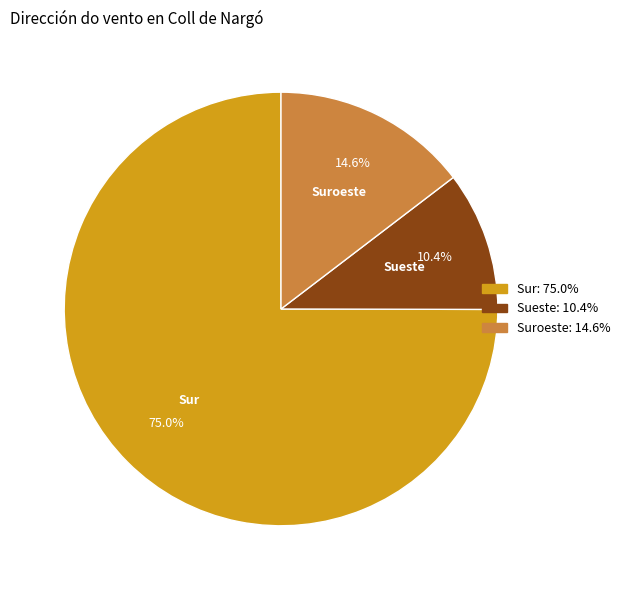

Rank the categories by value from lowest to highest.

Sueste, Suroeste, Sur